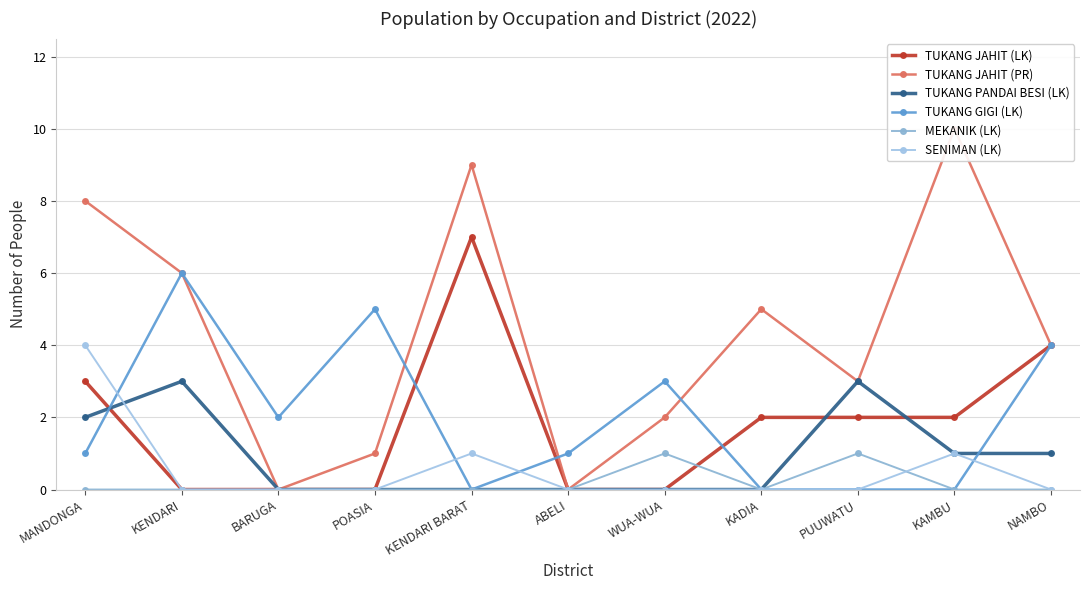

Reading left to right, list all the values displayed in this chart.

TUKANG JAHIT (LK): MANDONGA=3	KENDARI=0	BARUGA=0	POASIA=0	KENDARI BARAT=7	ABELI=0	WUA-WUA=0	KADIA=2	PUUWATU=2	KAMBU=2	NAMBO=4
TUKANG JAHIT (PR): MANDONGA=8	KENDARI=6	BARUGA=0	POASIA=1	KENDARI BARAT=9	ABELI=0	WUA-WUA=2	KADIA=5	PUUWATU=3	KAMBU=10	NAMBO=4
TUKANG PANDAI BESI (LK): MANDONGA=2	KENDARI=3	BARUGA=0	POASIA=0	KENDARI BARAT=0	ABELI=0	WUA-WUA=0	KADIA=0	PUUWATU=3	KAMBU=1	NAMBO=1
TUKANG GIGI (LK): MANDONGA=1	KENDARI=6	BARUGA=2	POASIA=5	KENDARI BARAT=0	ABELI=1	WUA-WUA=3	KADIA=0	PUUWATU=0	KAMBU=0	NAMBO=4
MEKANIK (LK): MANDONGA=0	KENDARI=0	BARUGA=0	POASIA=0	KENDARI BARAT=0	ABELI=0	WUA-WUA=1	KADIA=0	PUUWATU=1	KAMBU=0	NAMBO=0
SENIMAN (LK): MANDONGA=4	KENDARI=0	BARUGA=0	POASIA=0	KENDARI BARAT=1	ABELI=0	WUA-WUA=0	KADIA=0	PUUWATU=0	KAMBU=1	NAMBO=0